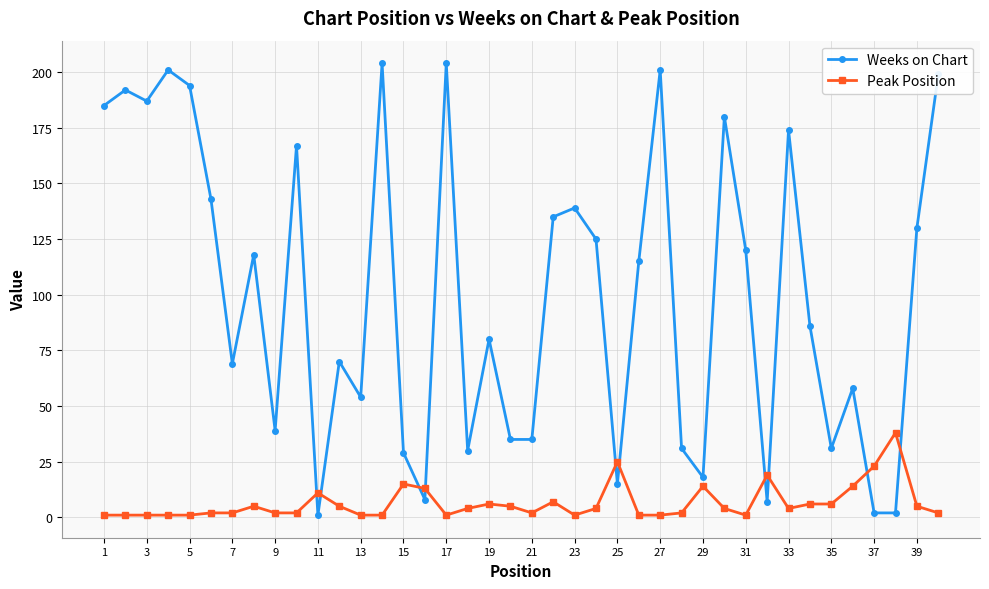

What is the smallest value displayed?

1